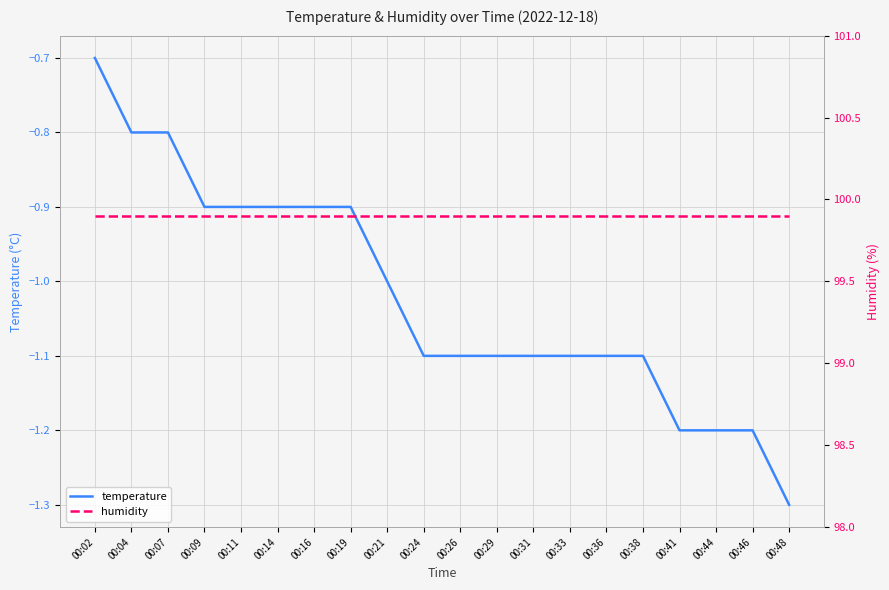

Is it true that temperature equals -1.2 at 00:41?

True